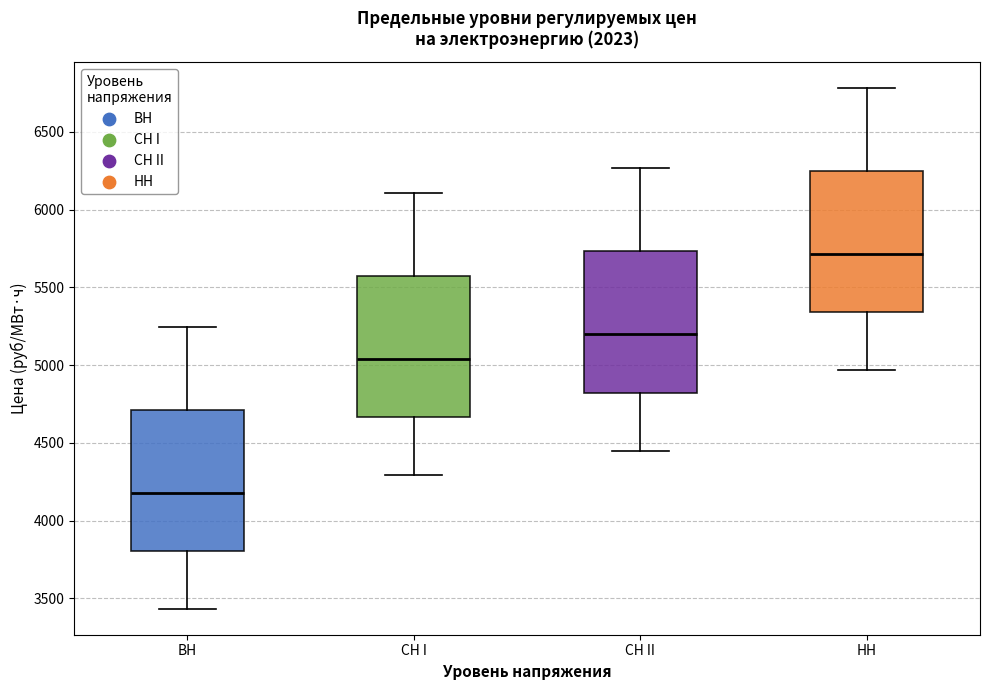

Reading left to right, transcribe this box plot: for each box, give where its median line is, the range the box spans, and where its two whiskers end, as read against the y-axis. The values are not printed on the chart, so give them approximately, as read against the axis.

ВН: median 4200, box 3800 to 4700, whiskers 3450 to 5250
СН I: median 5050, box 4650 to 5550, whiskers 4300 to 6100
СН II: median 5200, box 4800 to 5750, whiskers 4450 to 6250
НН: median 5700, box 5350 to 6250, whiskers 4950 to 6800